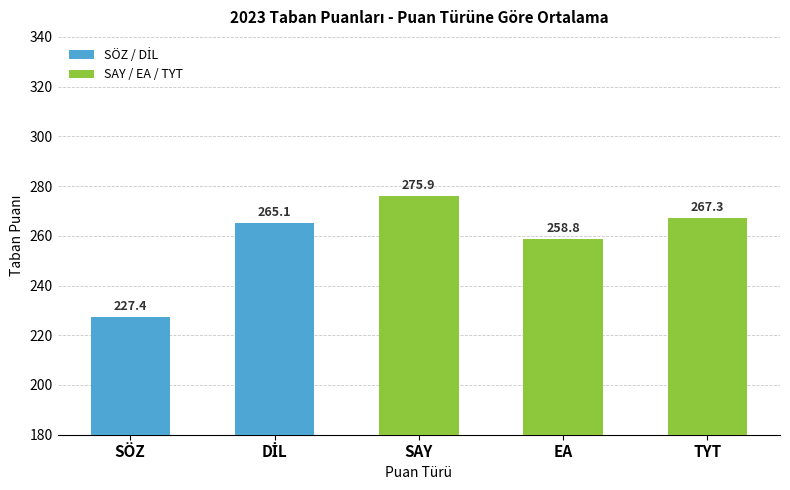

At which category does the chart reach its peak across all series?

SAY